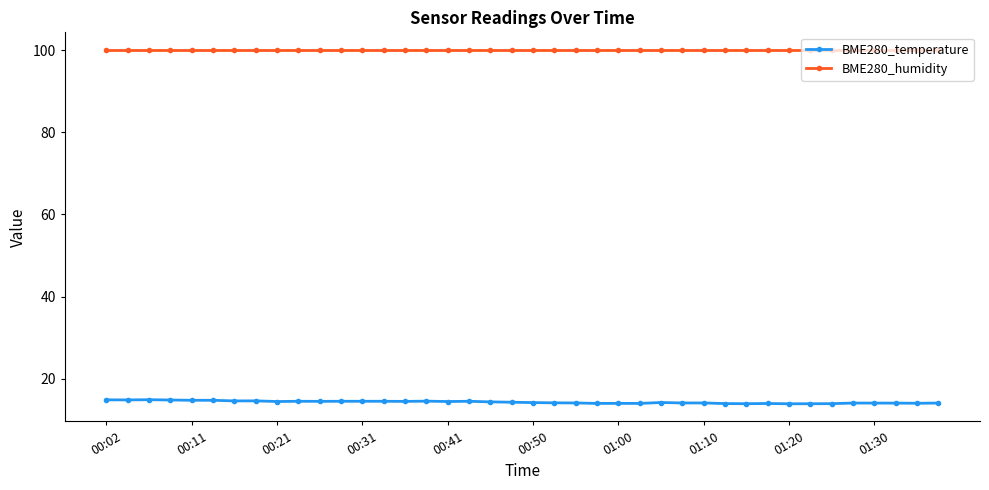

Which series has the largest range (max minus min)?

BME280_temperature